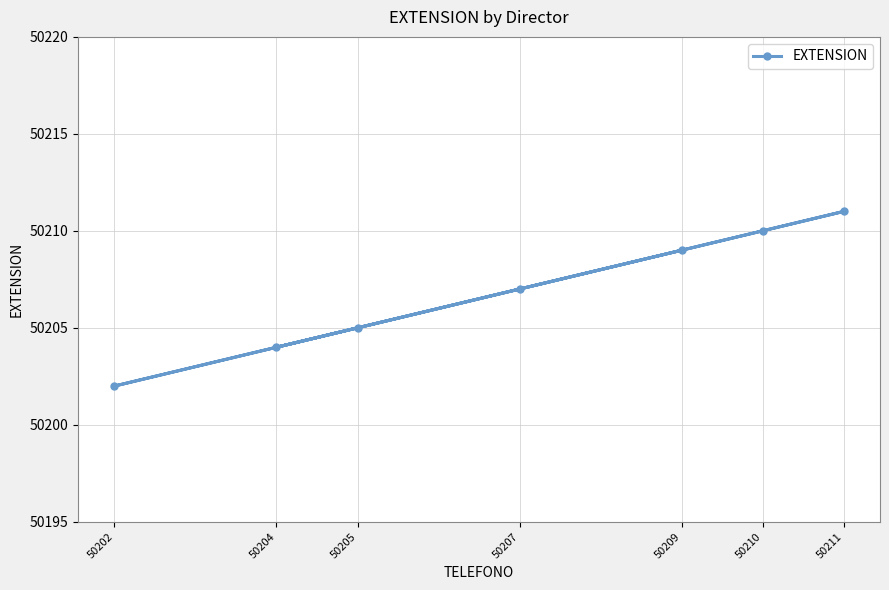

How many data points does each series have?

7